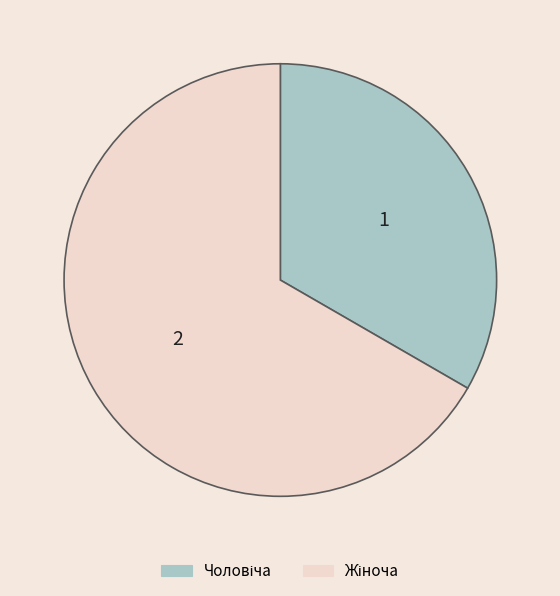

How many slices are in this pie chart?

2